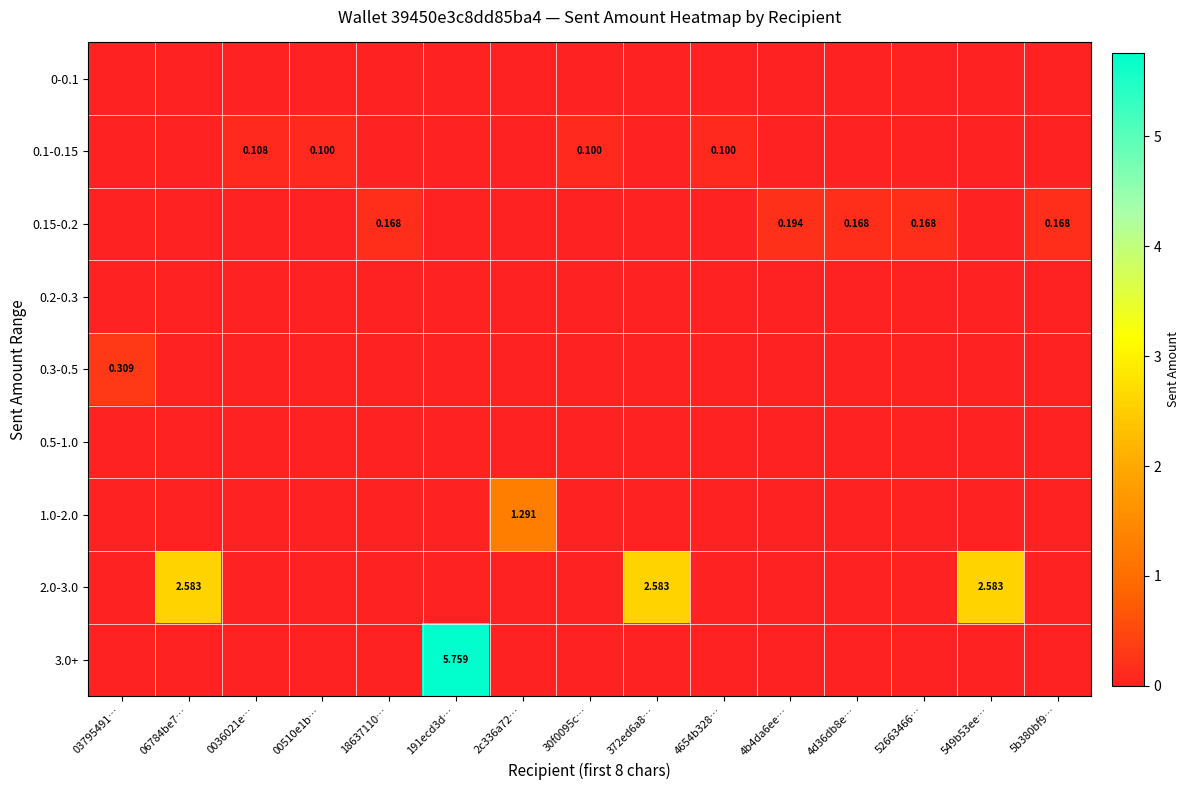

Between 18637110… and 372ed6a8…, which series saw the biggest shift?

2.0-3.0